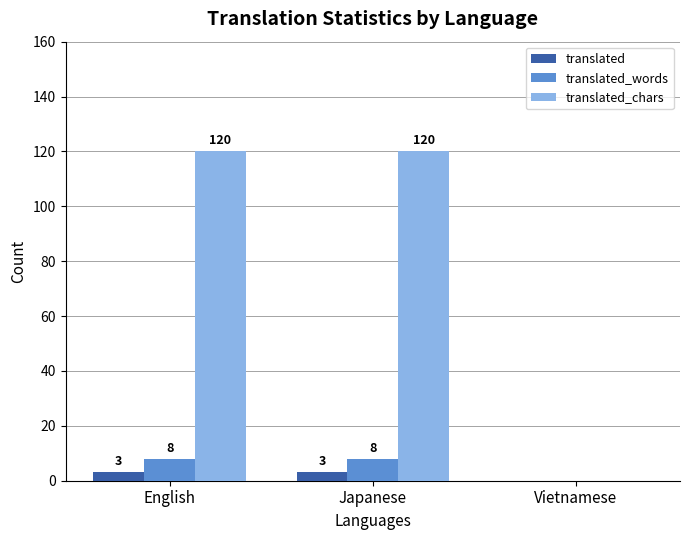

Between English and Vietnamese, which series saw the biggest shift?

translated_chars